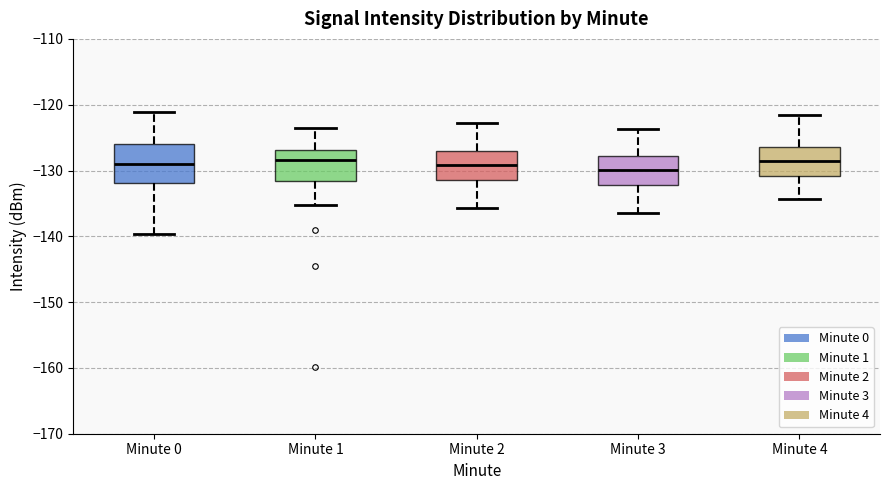

Which box is the tallest, from its lower edge to its upper edge?

Minute 0